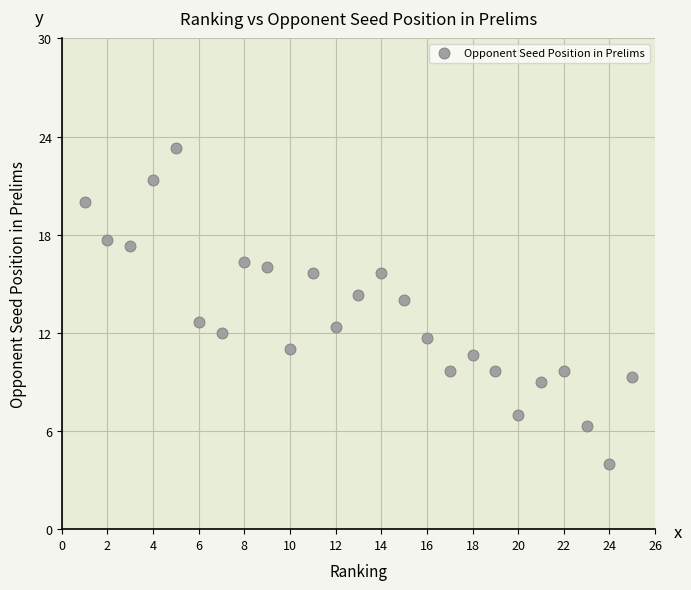

What is the range of X values (max minus min)?

24.0